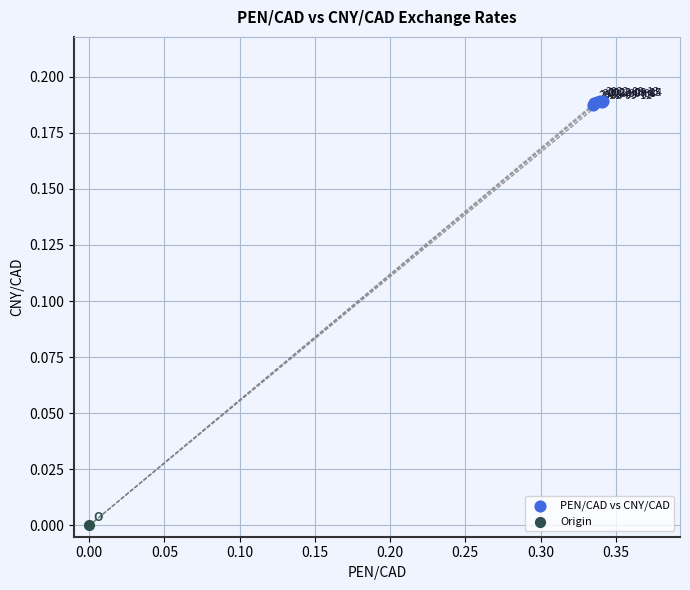

What are all the series names shown in the legend?

PEN/CAD vs CNY/CAD, Origin